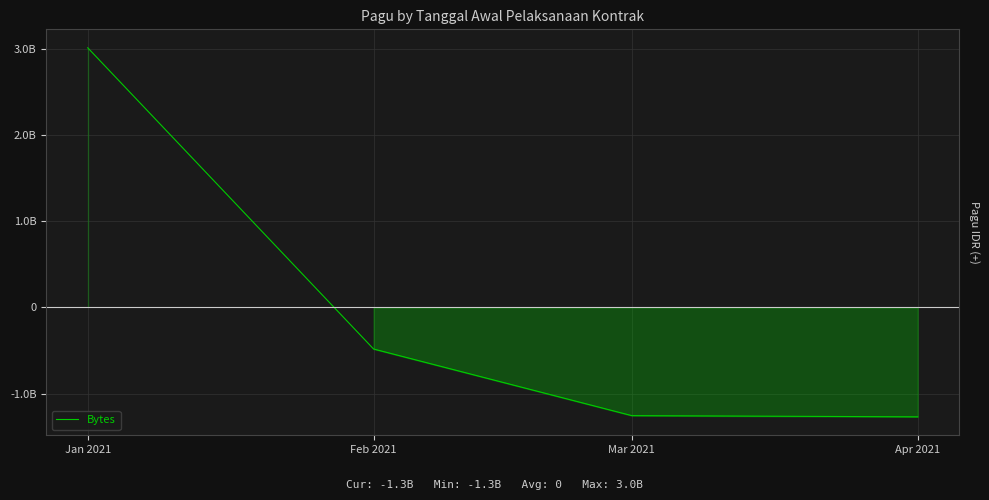

List the labels in order of value, smallest first.

Apr 2021, Mar 2021, Feb 2021, Jan 2021